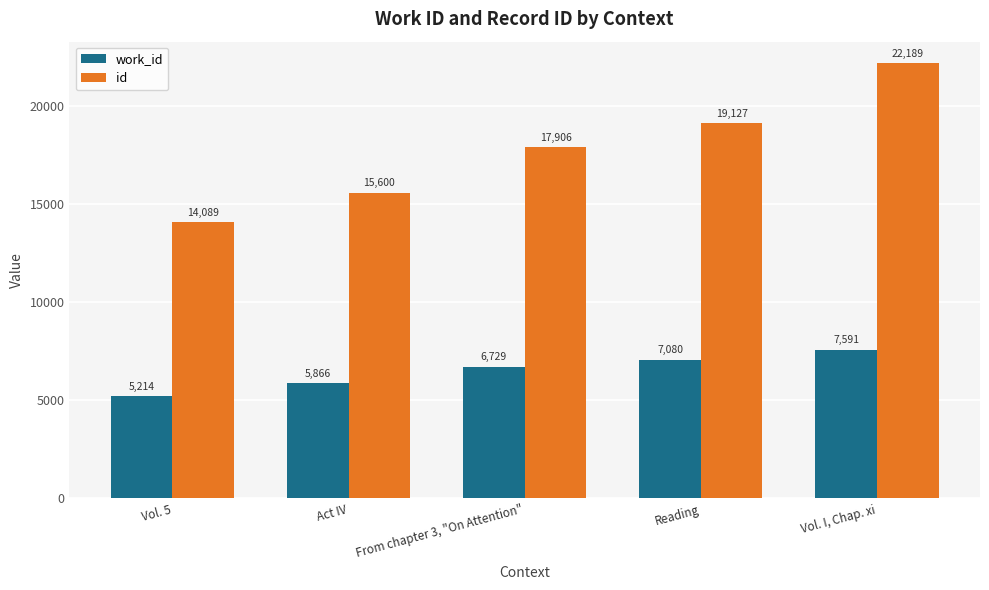

At which category is the sum across all series the highest?

Vol. I, Chap. xi